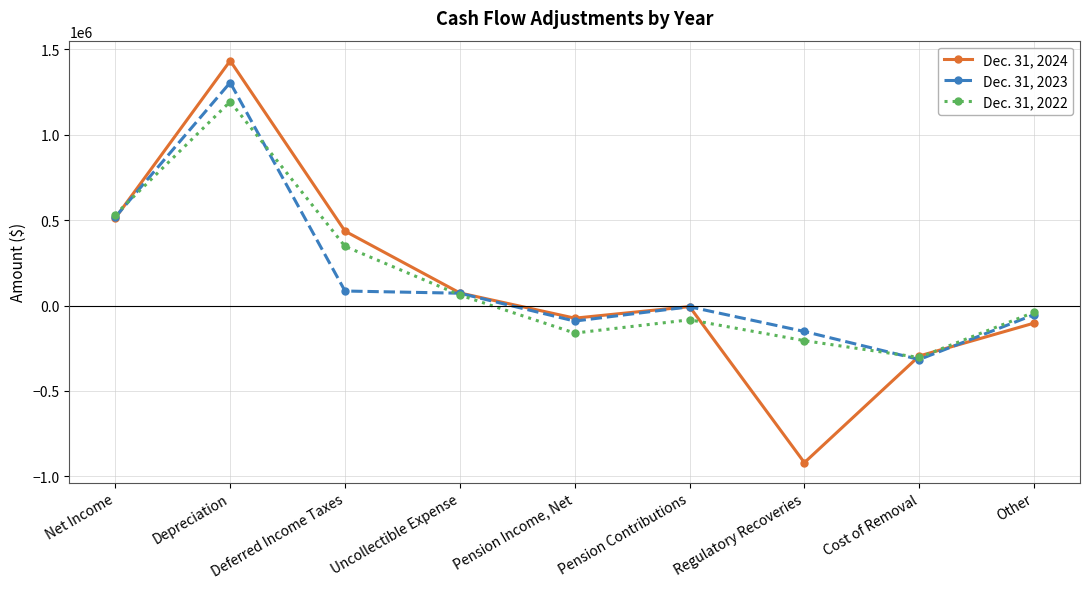

What is the label of the 4th point from the left?

Uncollectible Expense